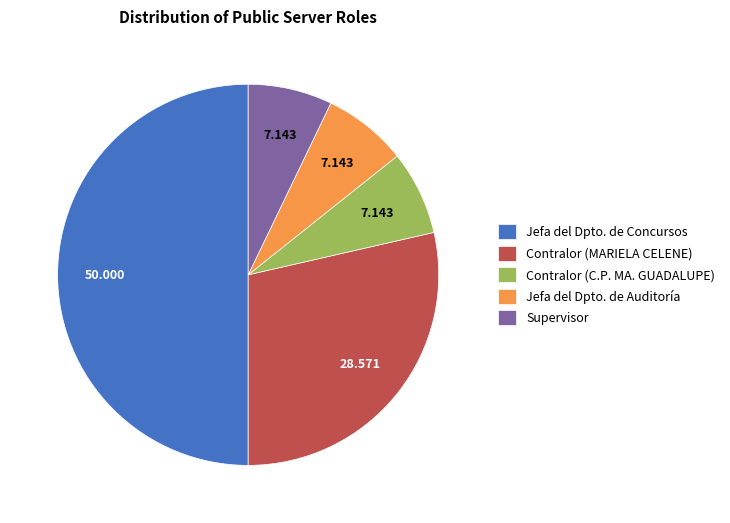

What is the largest slice in the pie chart?

Jefa del Dpto. de Concursos